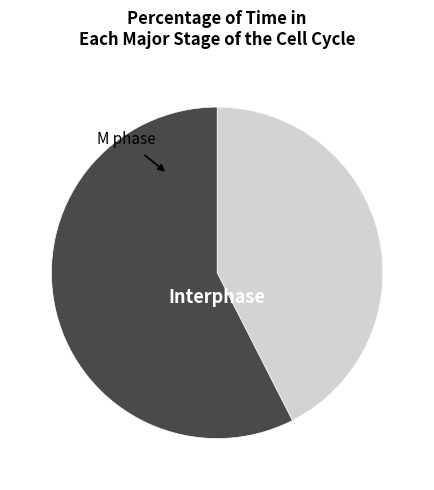

Does any single category account for the majority?

Yes